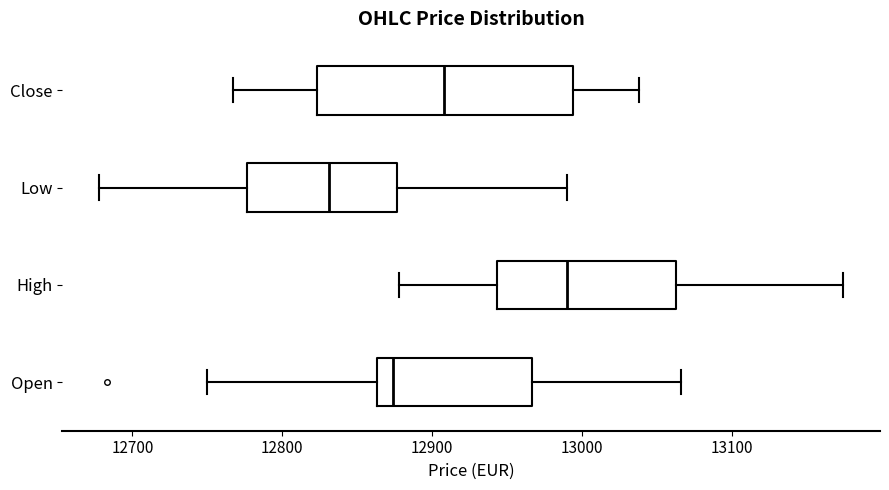

Where does the left whisker of the box for Close end on the x-axis? The values are not printed on the chart, so give them approximately, as read against the axis.

12770